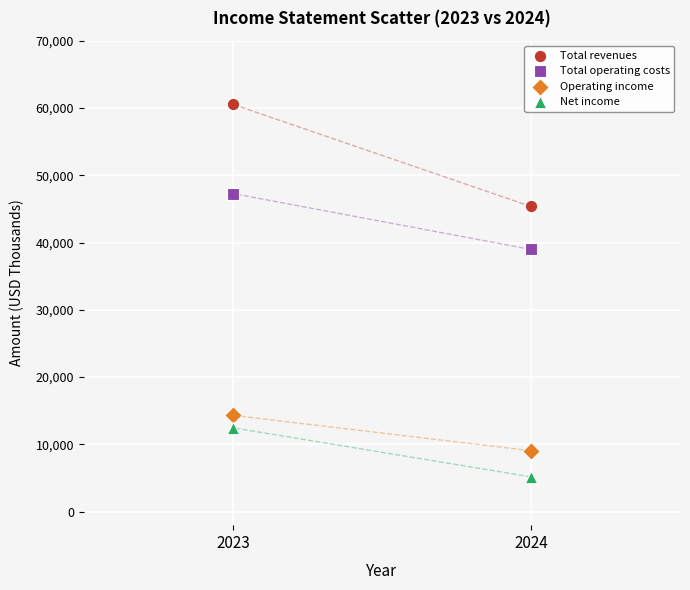

In the Total operating costs series, what Y value is closest to 43134?

38983